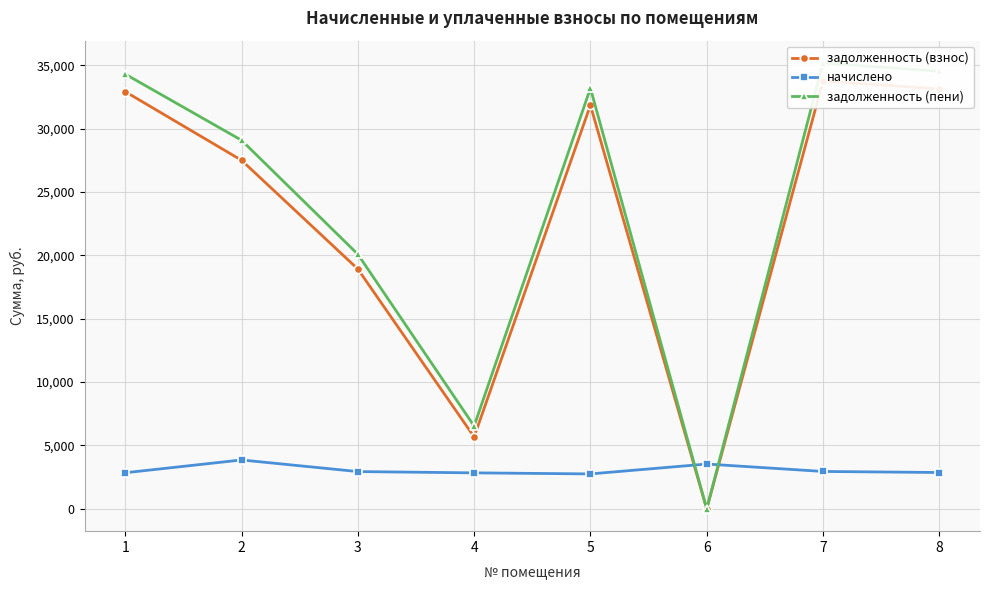

What is the greatest value displayed?

35172.3